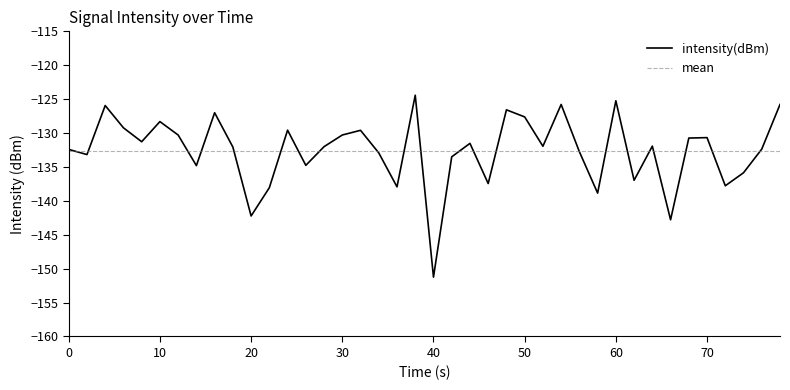

The value of intensity(dBm) at 20 is -142.2. True or false?

True